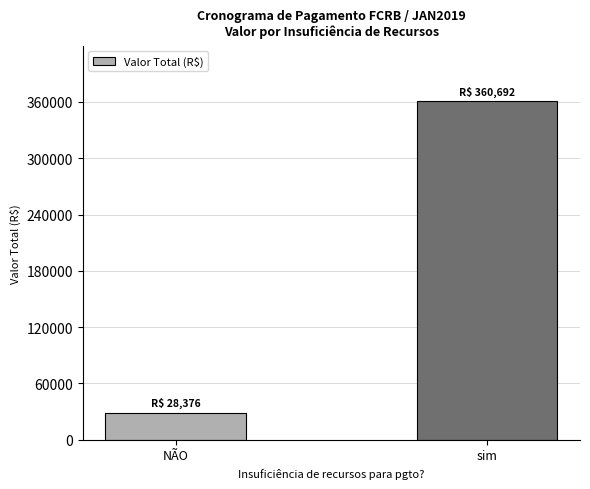

Where is the data nearest to the value 194533?

NÃO